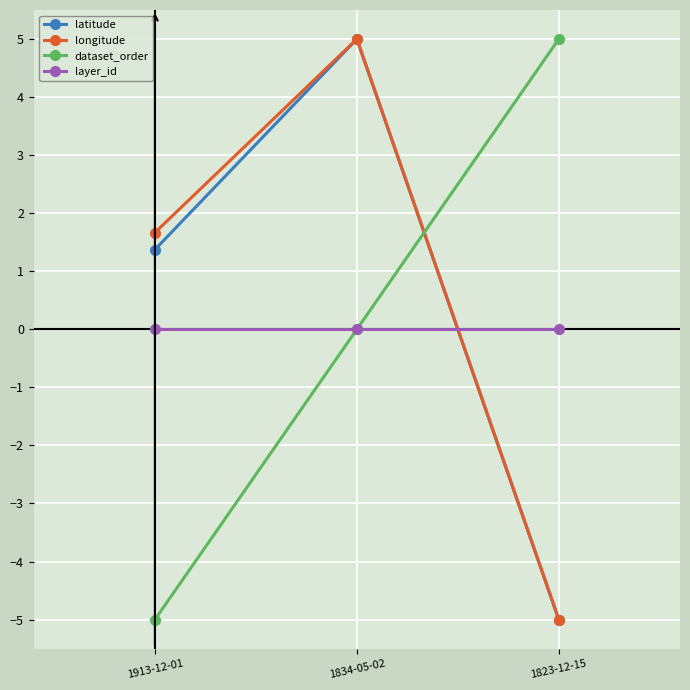

At which label does longitude first exceed 1?

1913-12-01